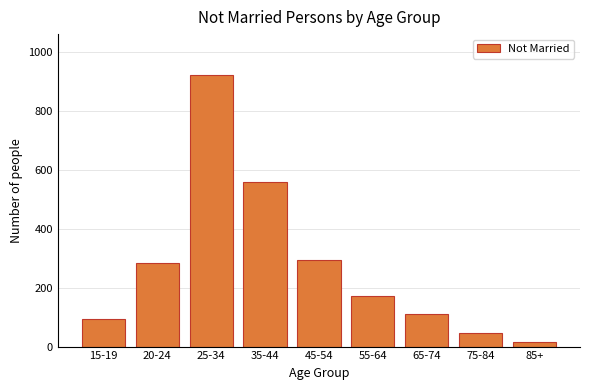

Reading left to right, what are all the values shown in this chart?

15-19=95	20-24=282	25-34=921	35-44=557	45-54=294	55-64=172	65-74=109	75-84=47	85+=15